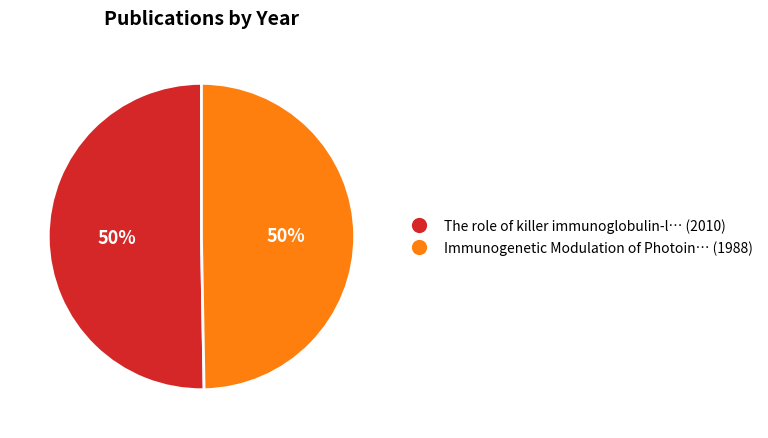

To the nearest percent, what is the average slice percentage?

50%